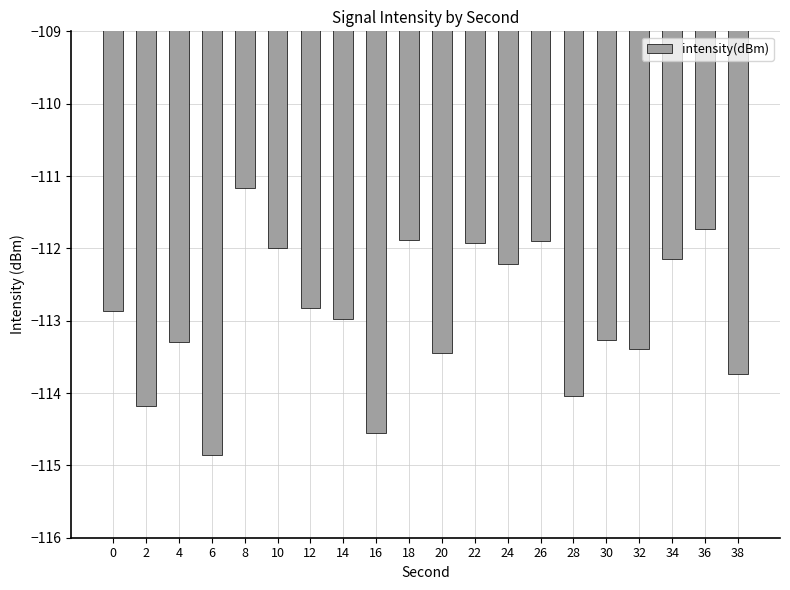

Reading right to left, transcribe all the data shown in this chart.

-113.7	-111.7	-112.2	-113.4	-113.3	-114.0	-111.9	-112.2	-111.9	-113.5	-111.9	-114.6	-113.0	-112.8	-112.0	-111.2	-114.9	-113.3	-114.2	-112.9